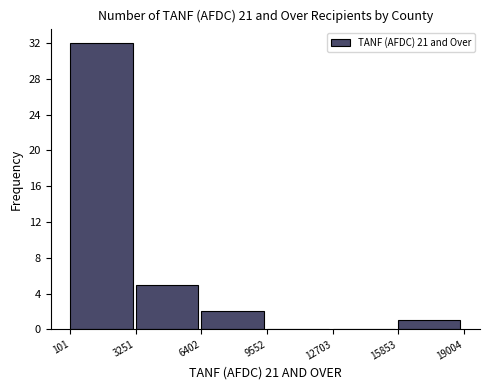

Reading left to right, transcribe this chart: for each bar, give the range it covers on the x-axis and its height. The values are not printed on the chart, so give them approximately, as read against the axis.

101 to 3251: 32
3251 to 6402: 5
6402 to 9552: 2
9552 to 12703: 0
12703 to 15853: 0
15853 to 19004: 1